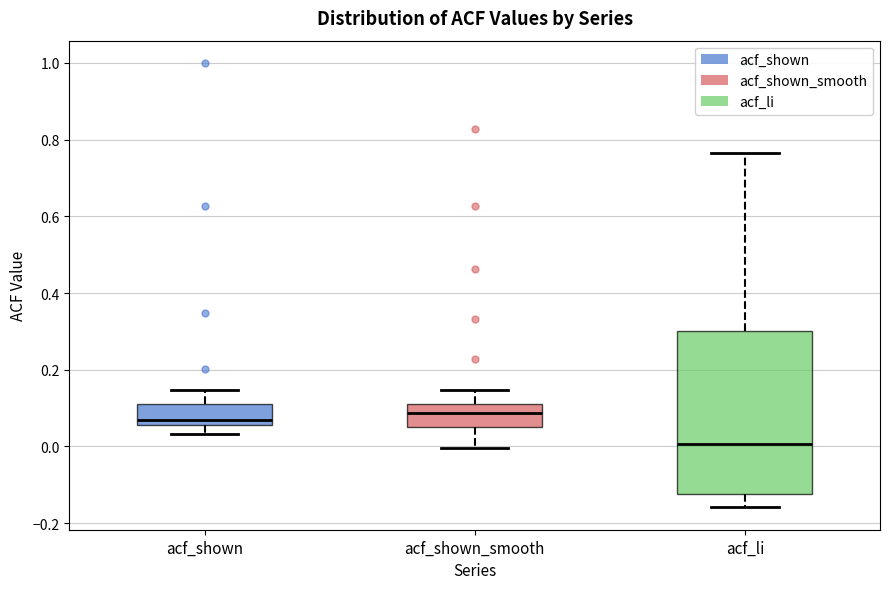

Where does the lower whisker of the box for acf_shown_smooth end on the y-axis? The values are not printed on the chart, so give them approximately, as read against the axis.

0.00